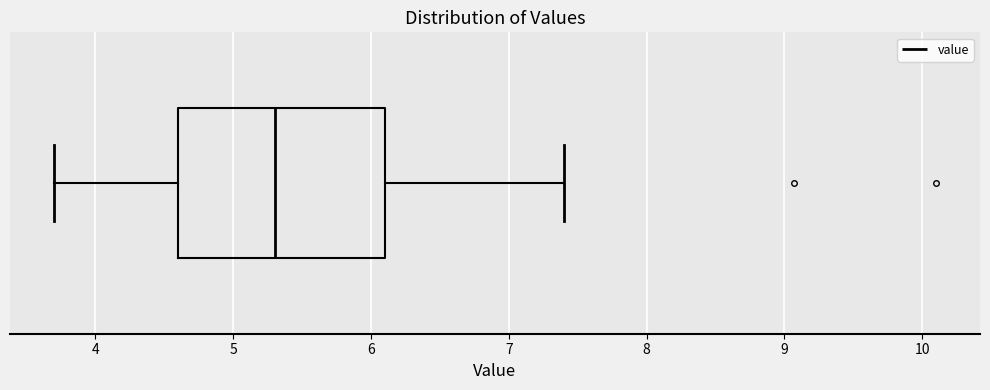

Where does the median line of the box sit on the x-axis? The values are not printed on the chart, so give them approximately, as read against the axis.

5.3